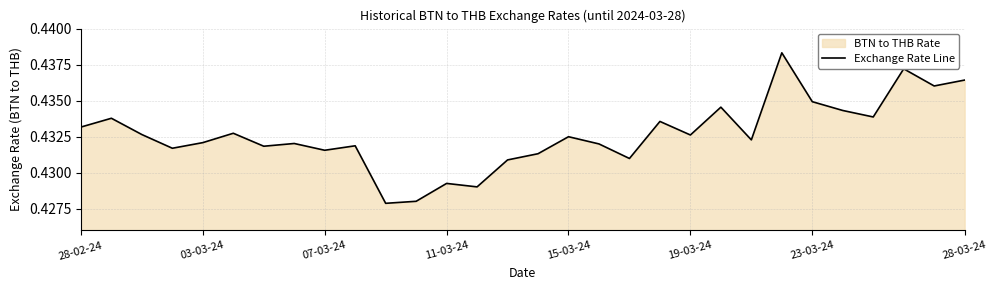

What is the average value?

0.4